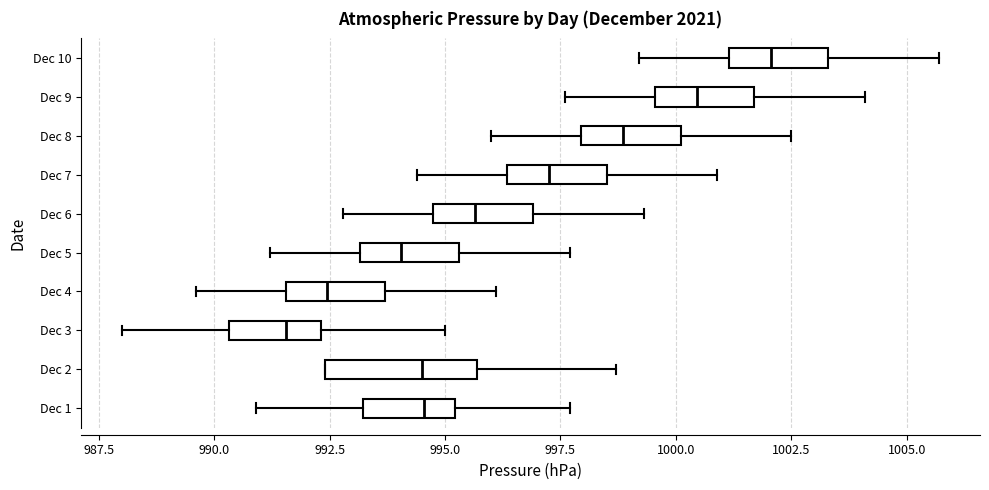

Reading bottom to top, read every box against the x-axis: the position of its median line, the range the box covers, and the ends of its whiskers. The values are not printed on the chart, so give them approximately, as read against the axis.

Dec 1: median 994.5, box 993.0 to 995.0, whiskers 991.0 to 997.5
Dec 2: median 994.5, box 992.5 to 995.5, whiskers 992.5 to 998.5
Dec 3: median 991.5, box 990.5 to 992.5, whiskers 988.0 to 995.0
Dec 4: median 992.5, box 991.5 to 993.5, whiskers 989.5 to 996.0
Dec 5: median 994.0, box 993.0 to 995.5, whiskers 991.0 to 997.5
Dec 6: median 995.5, box 995.0 to 997.0, whiskers 993.0 to 999.5
Dec 7: median 997.5, box 996.5 to 998.5, whiskers 994.5 to 1001.0
Dec 8: median 999.0, box 998.0 to 1000.0, whiskers 996.0 to 1002.5
Dec 9: median 1000.5, box 999.5 to 1001.5, whiskers 997.5 to 1004.0
Dec 10: median 1002.0, box 1001.0 to 1003.5, whiskers 999.0 to 1005.5